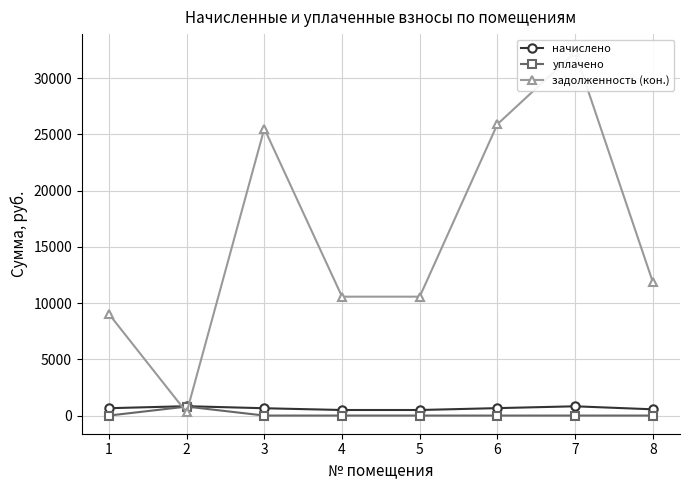

What is the difference between the начислено values at 3 and 6?

9.9